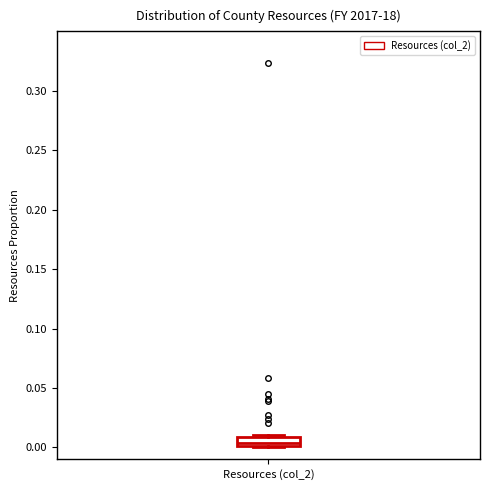

Where does the median line of the box for Resources (col_2) sit on the y-axis? The values are not printed on the chart, so give them approximately, as read against the axis.

0.005